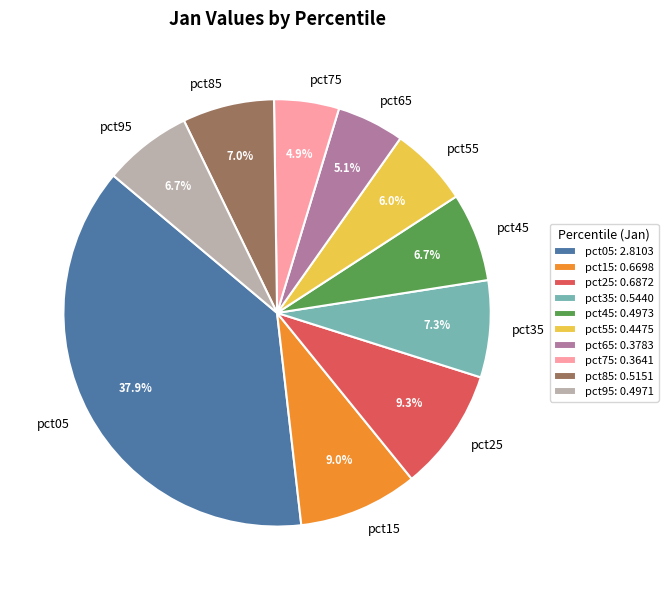

What percentage do pct45 and pct95 together represent?

13.4%